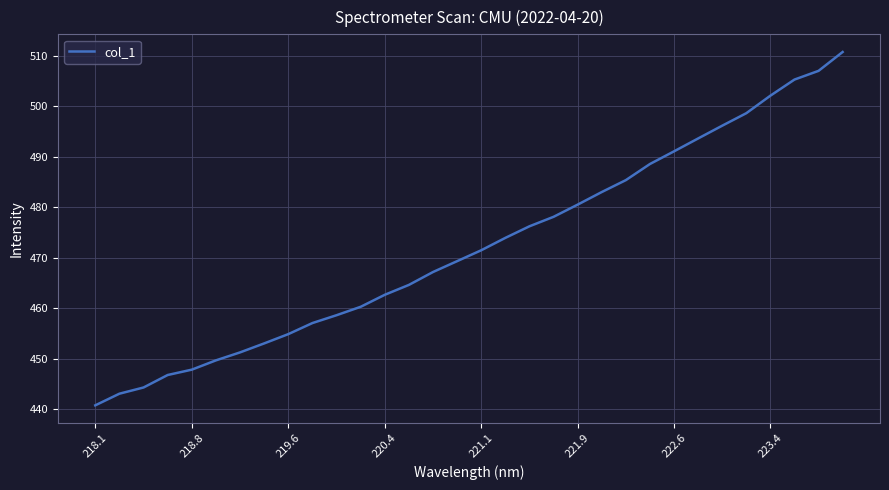

What is the minimum value shown in the chart?

440.8